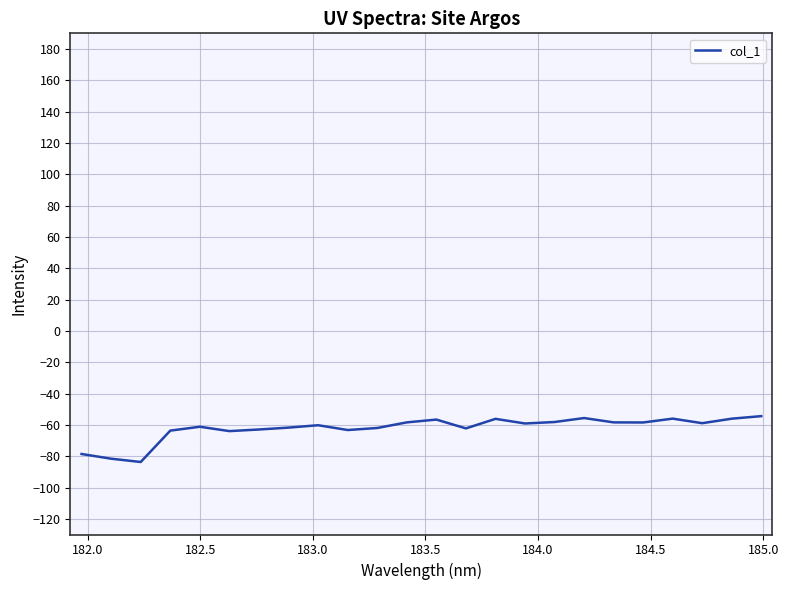

Does the chart have visible grid lines?

Yes